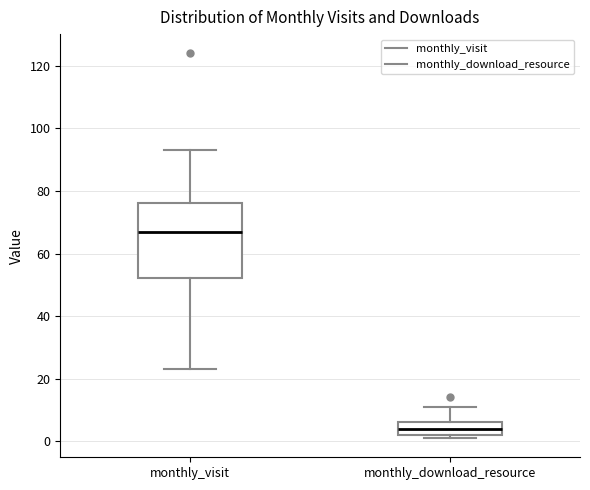

Which box is the tallest, from its lower edge to its upper edge?

monthly_visit